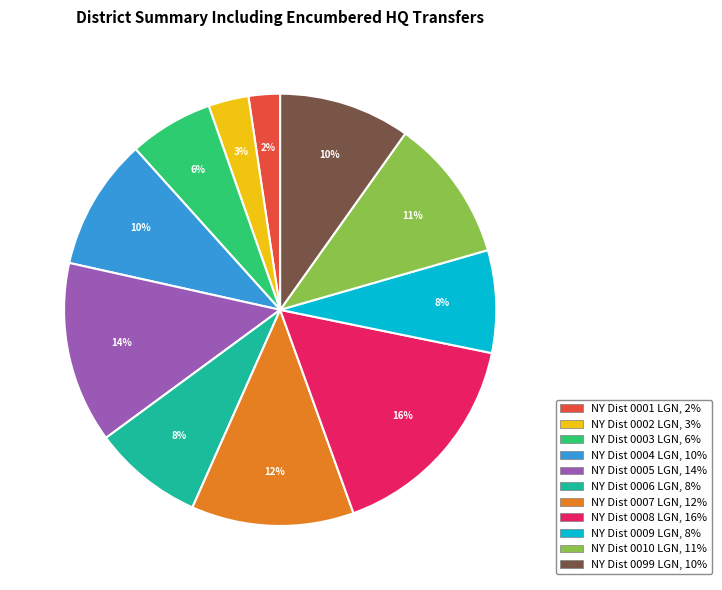

To the nearest percent, what percentage of the pie is NY Dist 0002 LGN?

3%